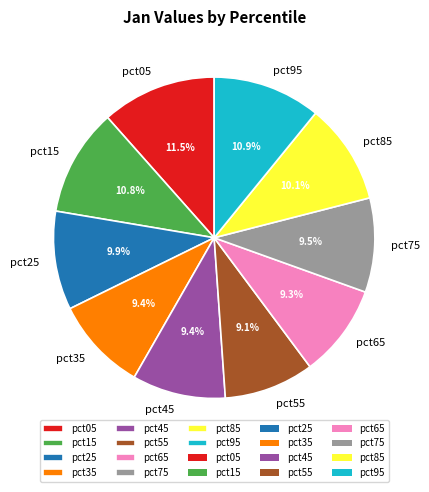

Combined, do pct45 and pct05 account for over 50%?

No